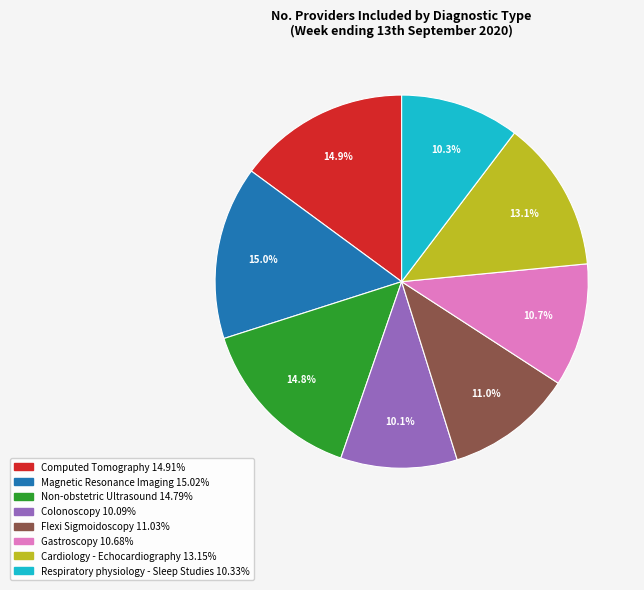

True or false: Colonoscopy accounts for 10% of the total.

True